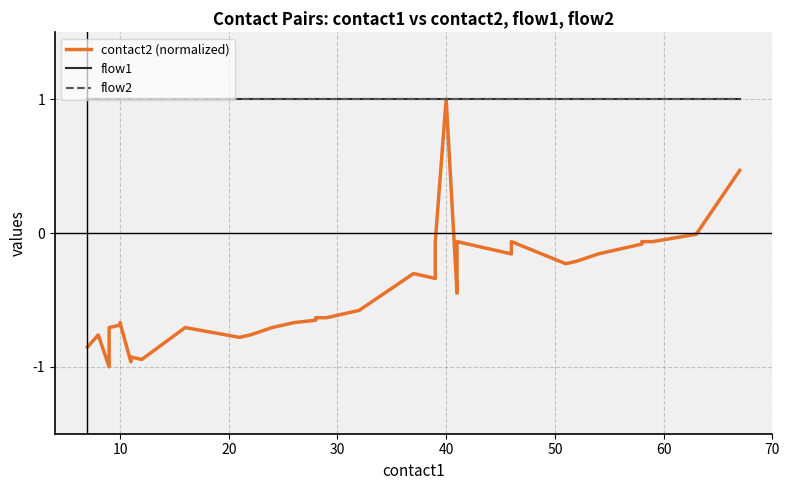

Is the value of contact2 (normalized) at 34 greater than the value of flow1 at 30?

No